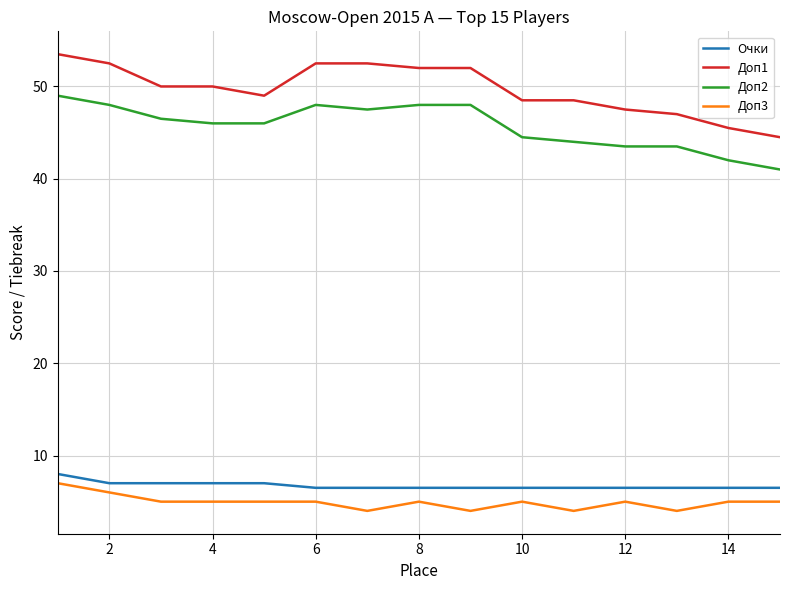

True or false: Доп2 and Очки cross at least once.

False